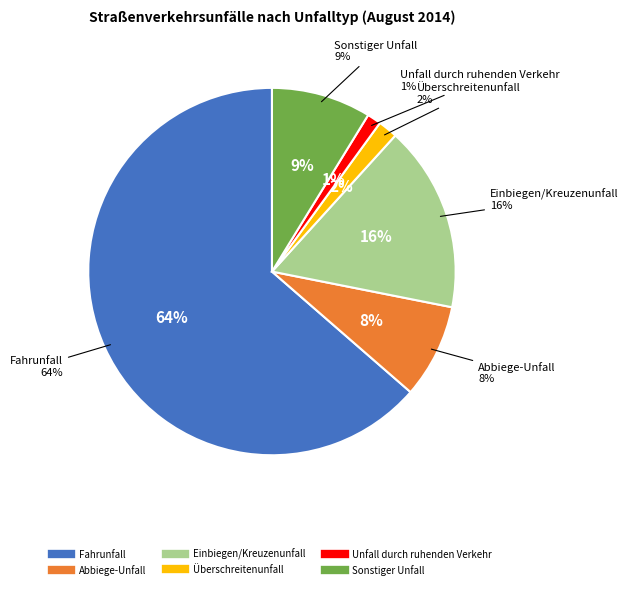

Rank the categories by value from highest to lowest.

Fahrunfall, Einbiegen/Kreuzenunfall, Sonstiger Unfall, Abbiege-Unfall, Überschreitenunfall, Unfall durch ruhenden Verkehr